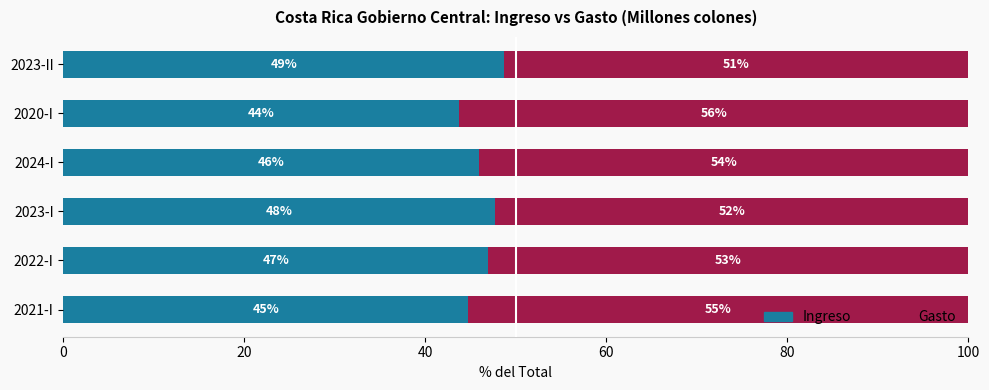

Which category has the lowest value in the Ingreso series?

2020-I